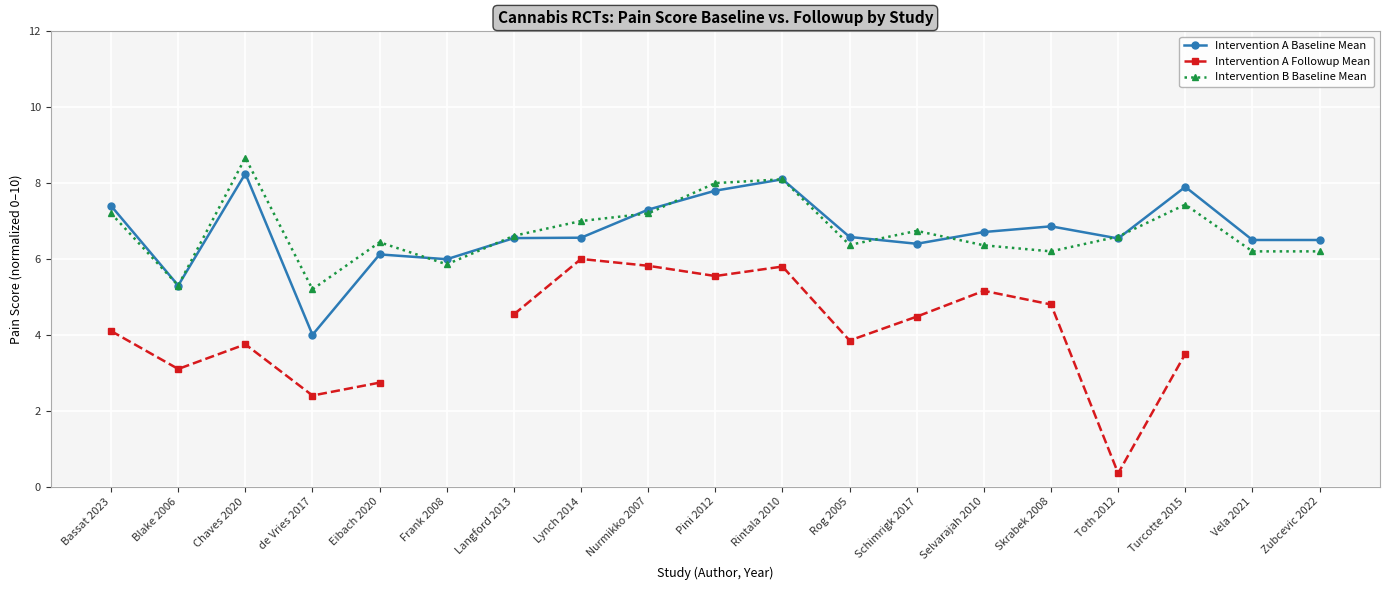

What is the maximum value shown in the chart?

8.7